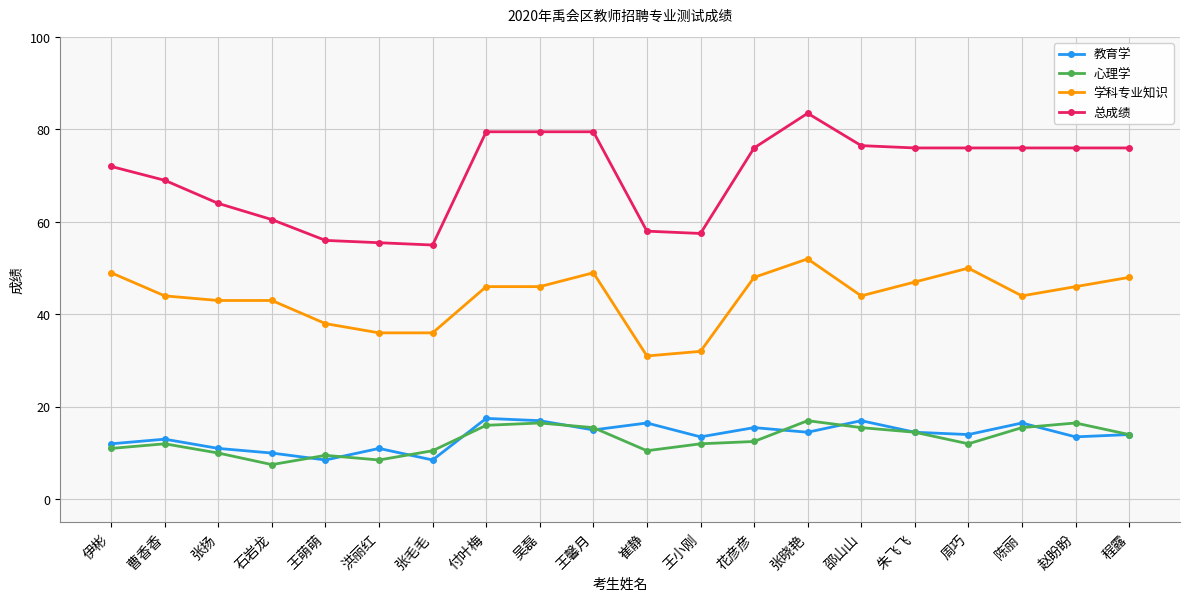

Which series has the largest total across all categories?

总成绩